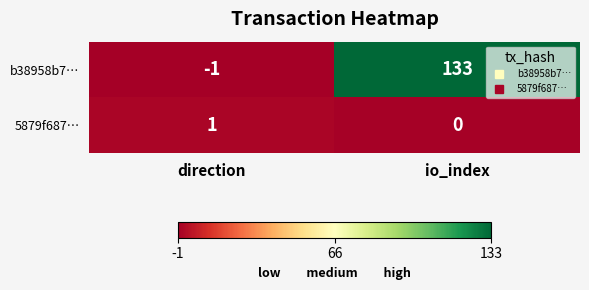

Which series has the widest spread of values?

b38958b7…